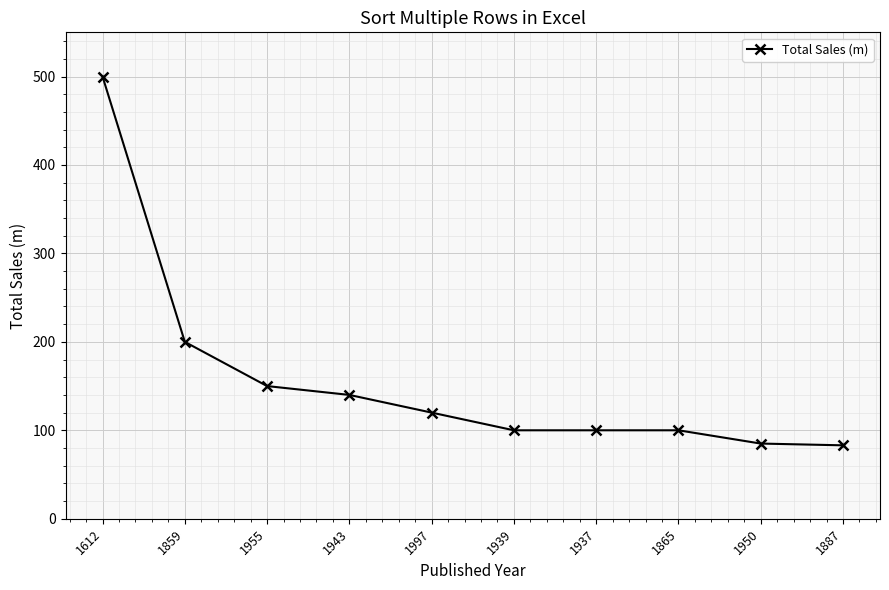

At which label is the value closest to 291?

1859